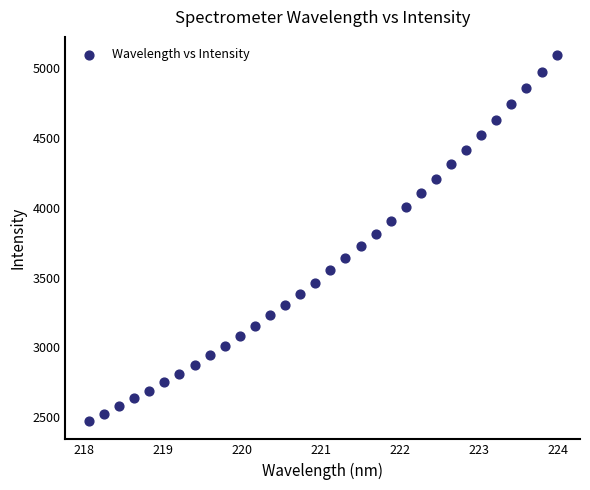

What is the range of Y values (max minus min)?

2622.0